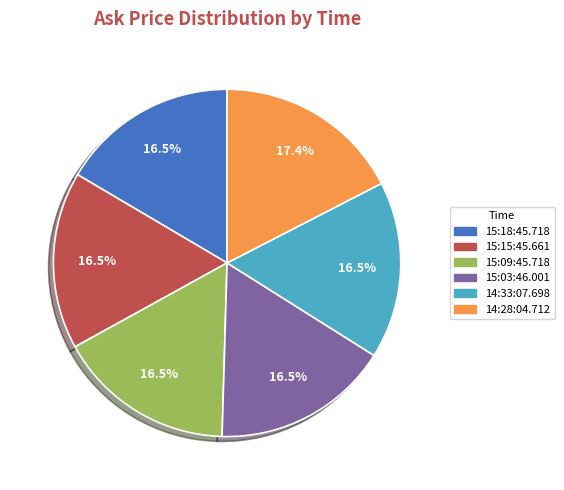

True or false: 14:28:04.712 accounts for 17% of the total.

True